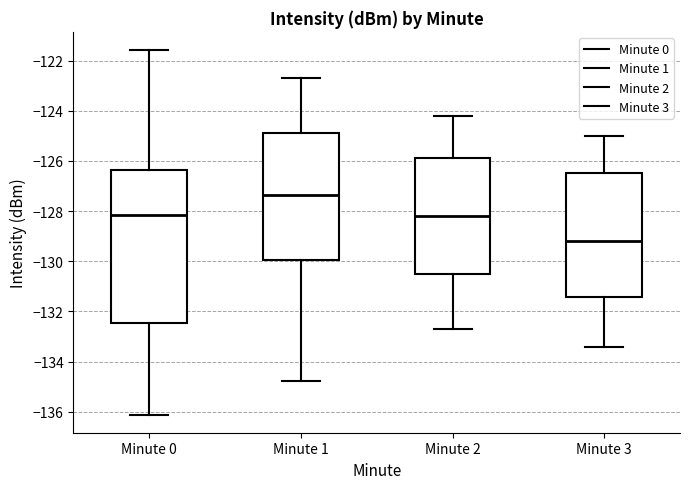

Reading left to right, read every box against the y-axis: the position of its median line, the range the box covers, and the ends of its whiskers. The values are not printed on the chart, so give them approximately, as read against the axis.

Minute 0: median -128.2, box -132.4 to -126.4, whiskers -136.2 to -121.6
Minute 1: median -127.4, box -130.0 to -124.8, whiskers -134.8 to -122.6
Minute 2: median -128.2, box -130.6 to -125.8, whiskers -132.6 to -124.2
Minute 3: median -129.2, box -131.4 to -126.4, whiskers -133.4 to -125.0